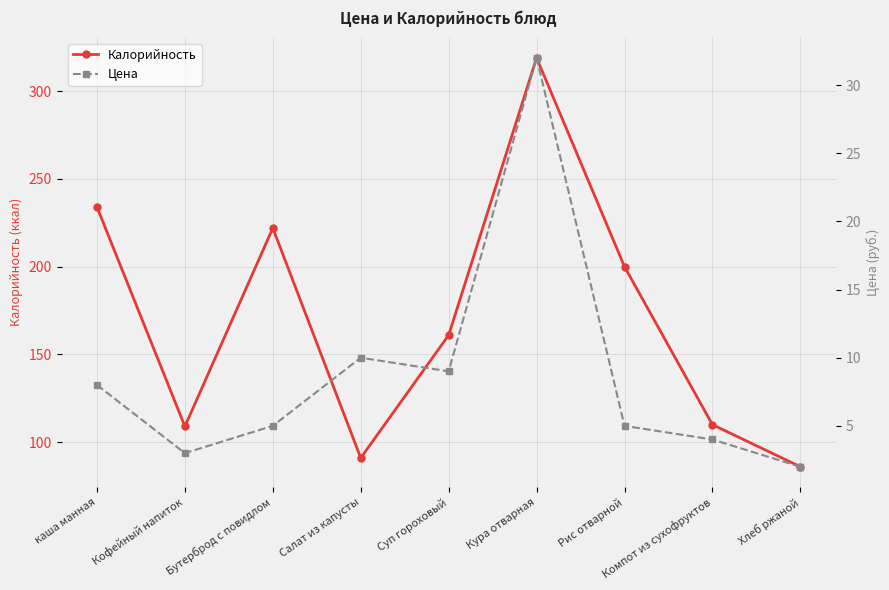

True or false: Цена and Калорийность cross at least once.

False